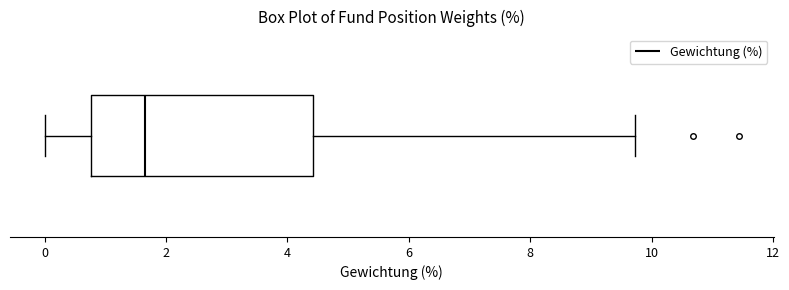

Read this box plot against the x-axis: the position of the median line, the range covered by the box, and the ends of both whiskers. The values are not printed on the chart, so give them approximately, as read against the axis.

median 1.6, box 0.8 to 4.4, whiskers 0.0 to 9.8